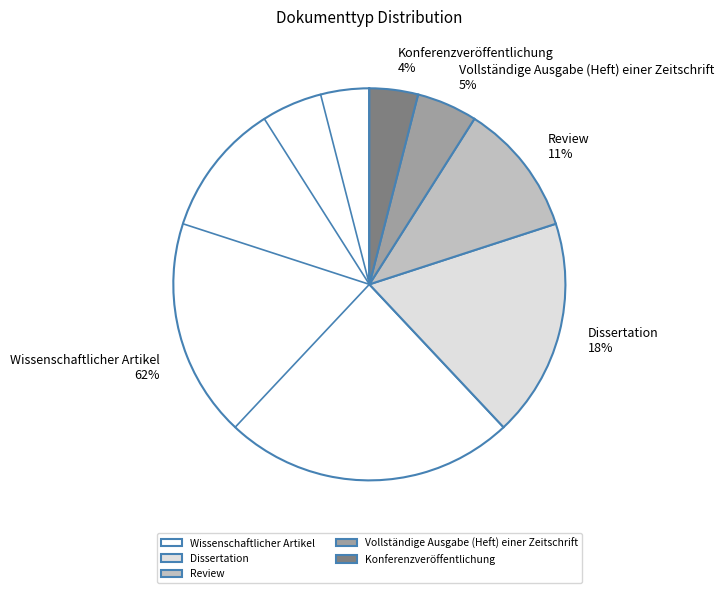

Which slice is the largest?

Wissenschaftlicher Artikel